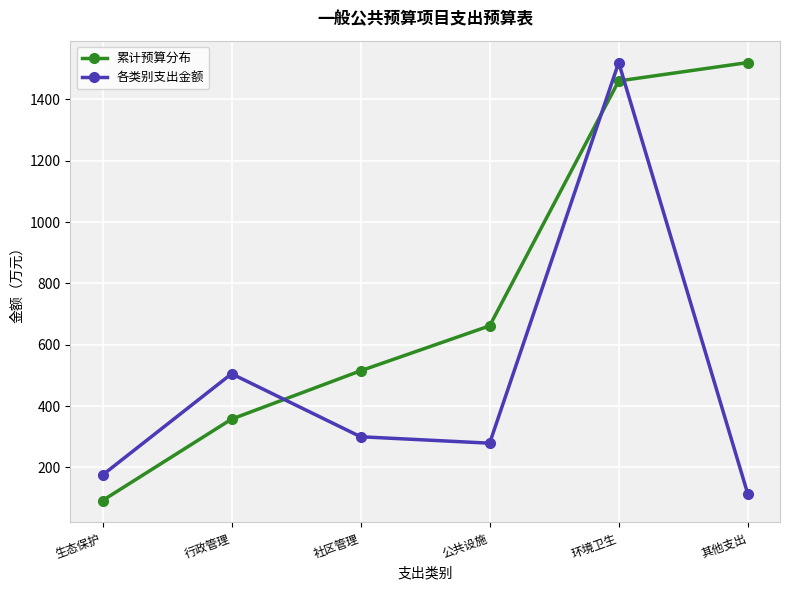

What is the difference between the maximum and second lowest values in the 各类别支出金额 series?

1344.8